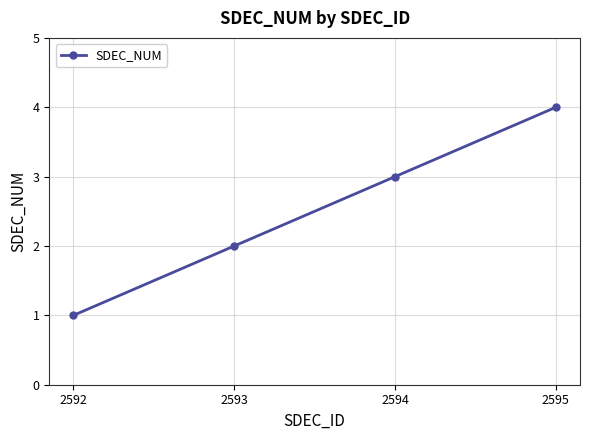

How many data points are less than 3?

2